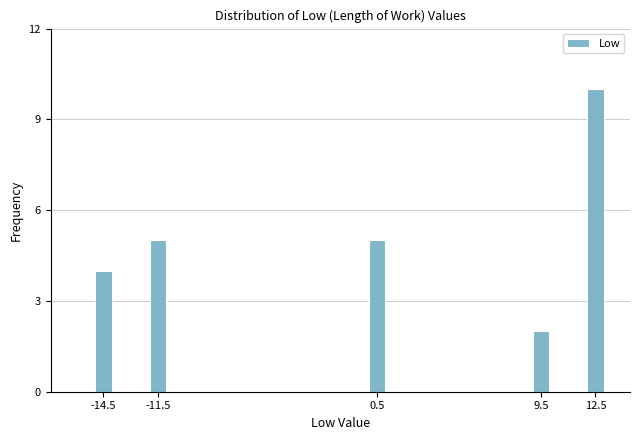

Around what value on the x-axis is the tallest bar? Give the approximate position of its centre, as read against the axis.

12.5